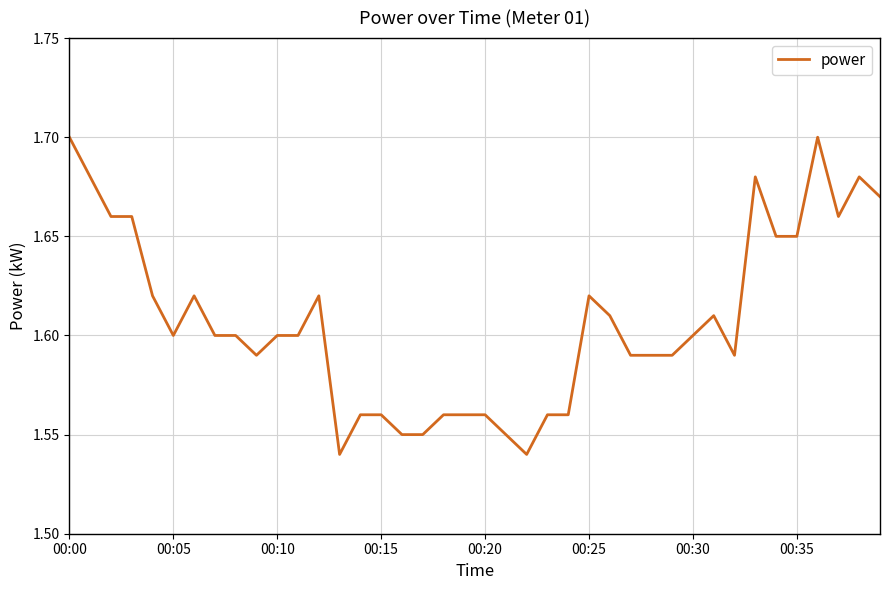

How many lines are shown in the chart?

1